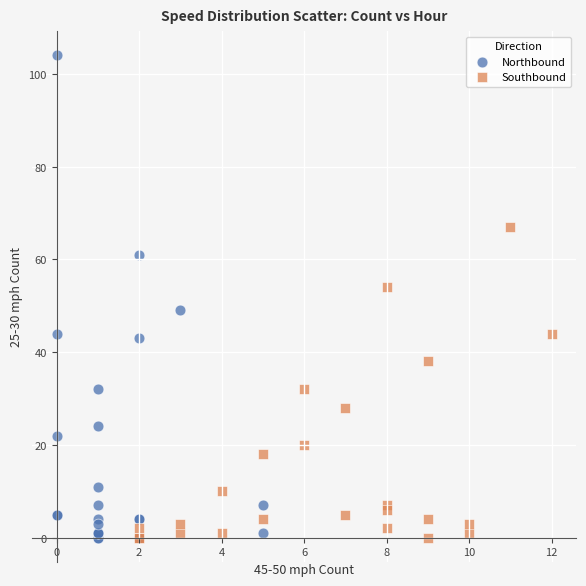

Which series has the widest spread of Y values?

Northbound